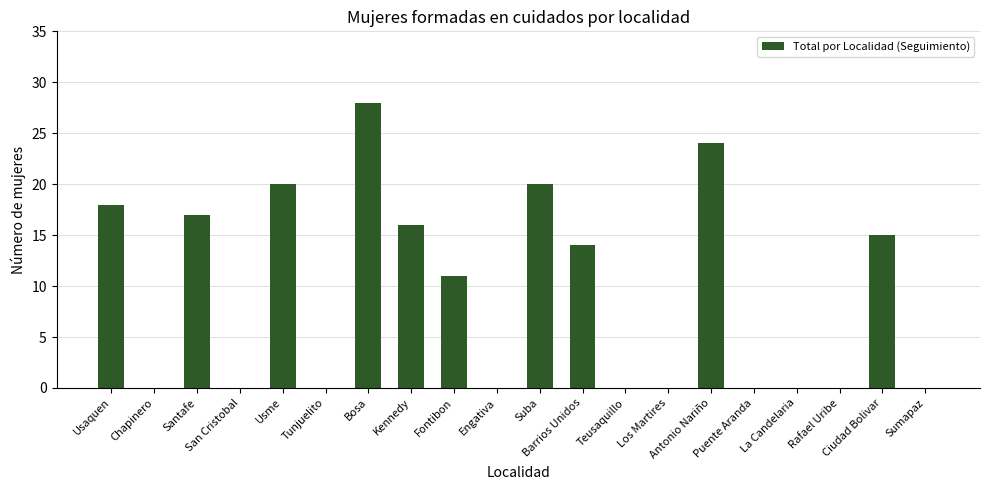

The chart shows a value of -14 at Tunjuelito. True or false?

False